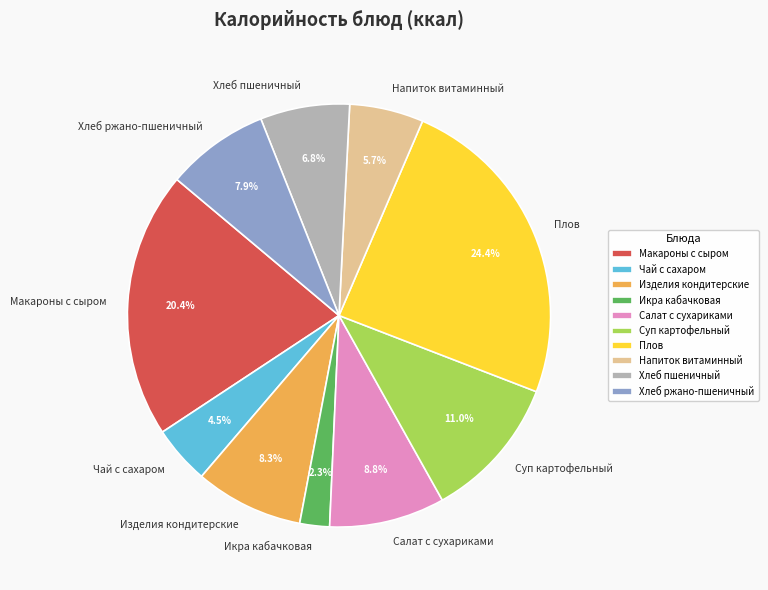

How much of the chart is everything except Икра кабачковая?

97.7%